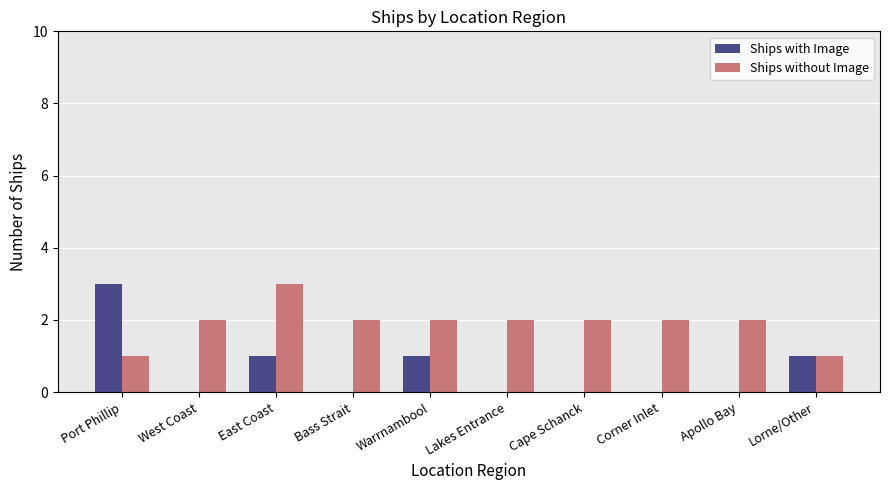

At which label does Ships without Image reach its peak?

East Coast